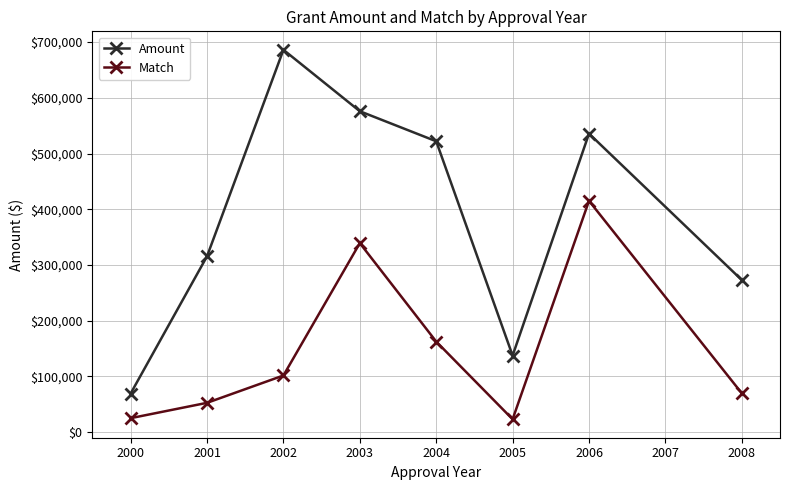

At which category does Amount reach its first local valley?

2005